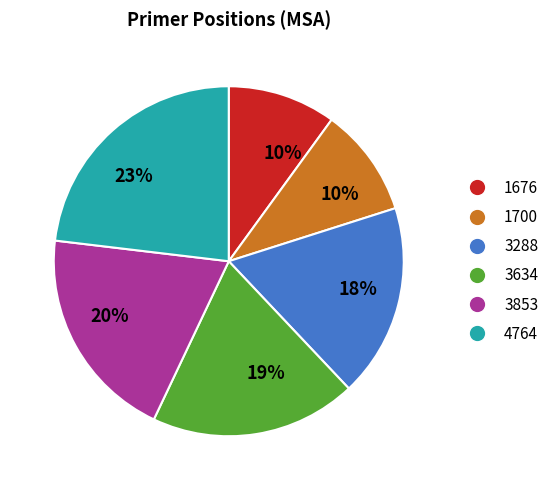

To the nearest percent, what is the average slice percentage?

17%